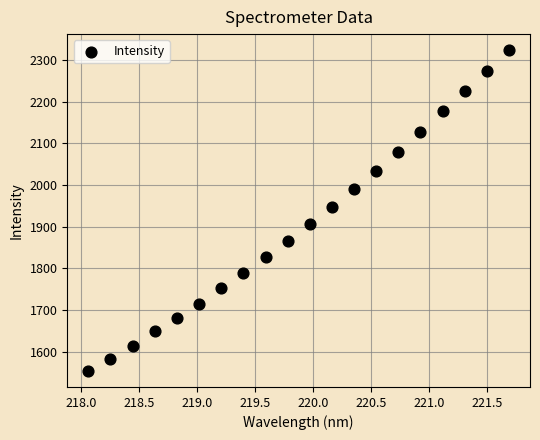

What Y value in the scatter plot is closest to 1938?

1946.9